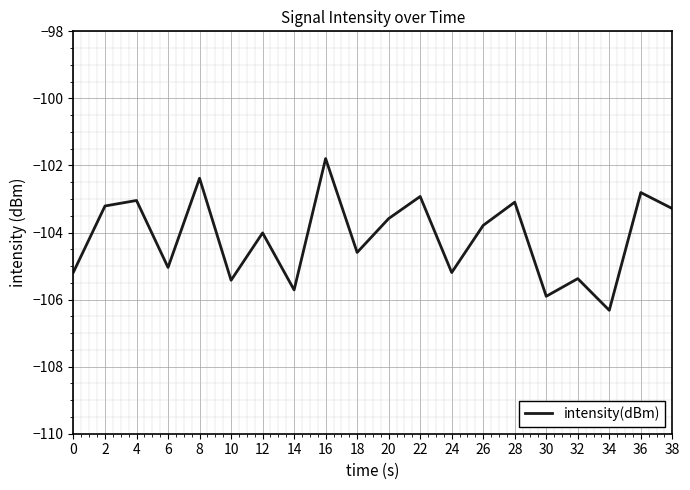

Which label corresponds to the largest value in the chart?

16